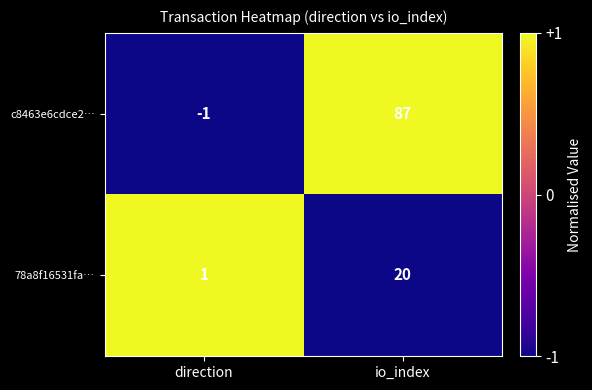

Count the number of data series in this chart.

2